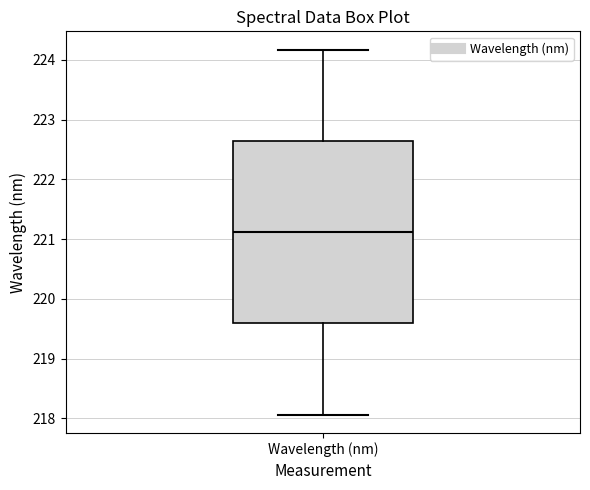

Where does the lower whisker of the box for Wavelength (nm) end on the y-axis? The values are not printed on the chart, so give them approximately, as read against the axis.

218.1